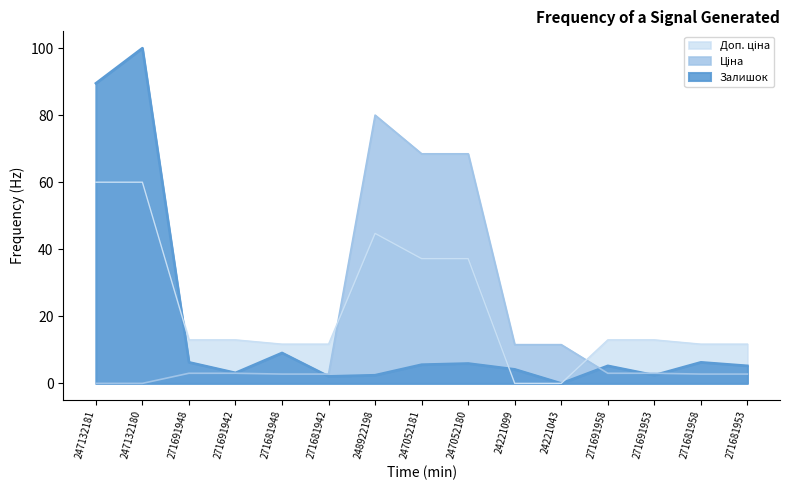

Reading left to right, extract all data points from this chart.

Ціна: 247132181=0.0	247132180=0.0	271691948=3.0	271691942=3.0	271681948=2.8	271681942=2.8	248922198=80.0	247052181=68.5	247052180=68.5	24221099=11.5	24221043=11.5	271691958=3.0	271691953=3.0	271681958=2.8	271681953=2.8
Доп. ціна: 247132181=60.0	247132180=60.0	271691948=13.0	271691942=13.0	271681948=11.7	271681942=11.7	248922198=44.7	247052181=37.2	247052180=37.2	24221099=0.0	24221043=0.0	271691958=13.0	271691953=13.0	271681958=11.7	271681953=11.7
Залишок: 247132181=89.5	247132180=100.0	271691948=6.3	271691942=3.1	271681948=9.1	271681942=2.1	248922198=2.4	247052181=5.6	247052180=5.9	24221099=4.2	24221043=0.0	271691958=5.2	271691953=2.4	271681958=6.3	271681953=5.2